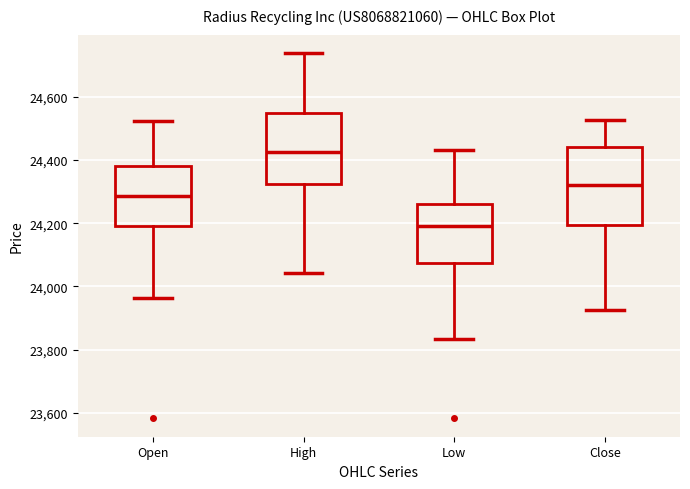

Which box's median line is the lowest?

Low